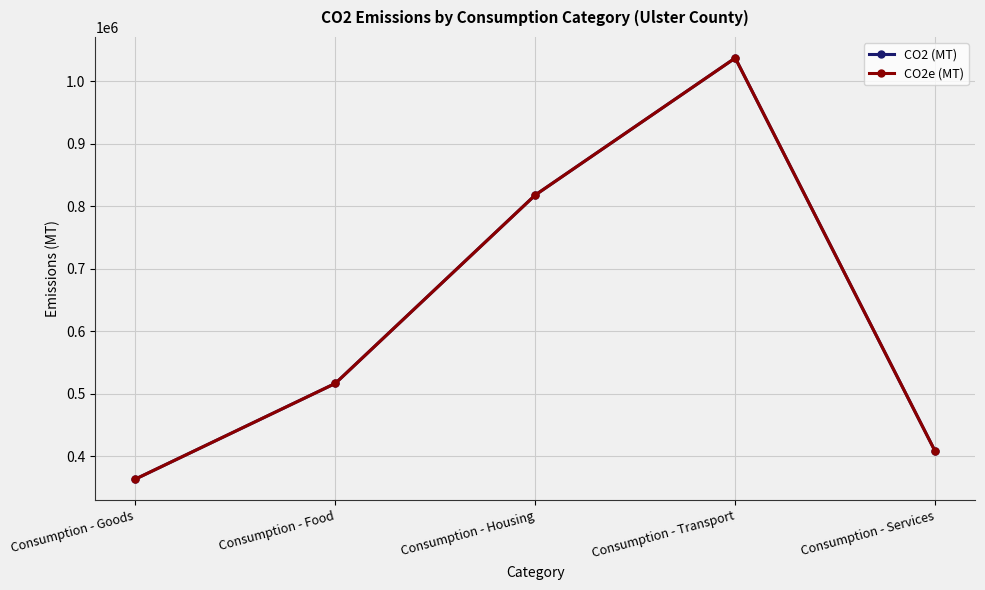

Does the chart have visible grid lines?

Yes